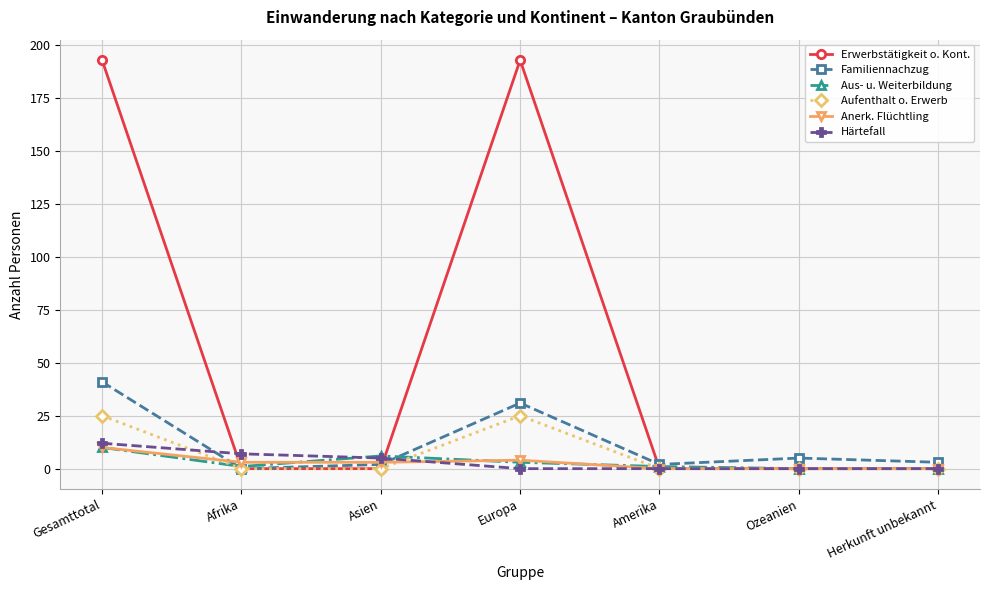

Does the chart have visible grid lines?

Yes